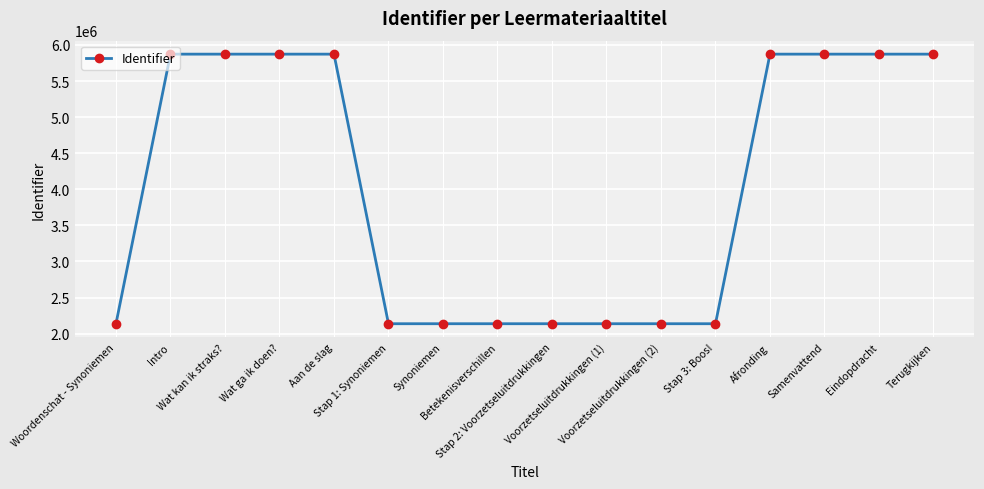

What is the greatest value displayed?

5872695